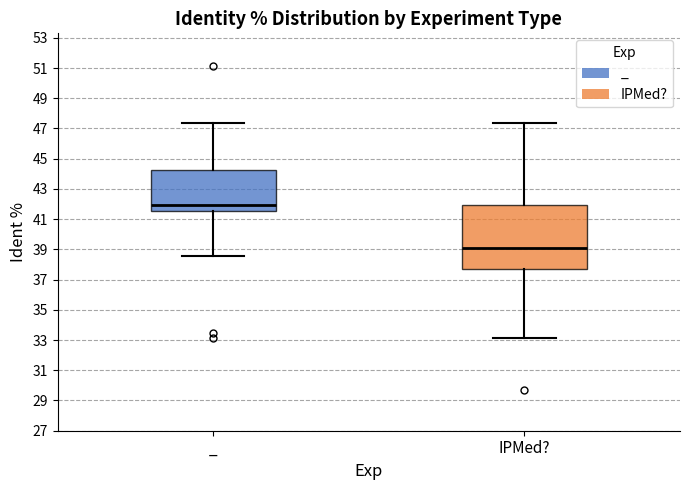

Which box is the tallest, from its lower edge to its upper edge?

IPMed?